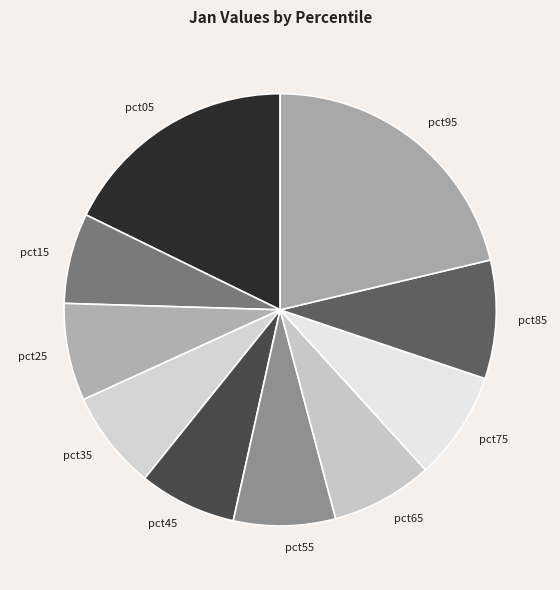

Is it true that pct05 is 18% of the pie?

True